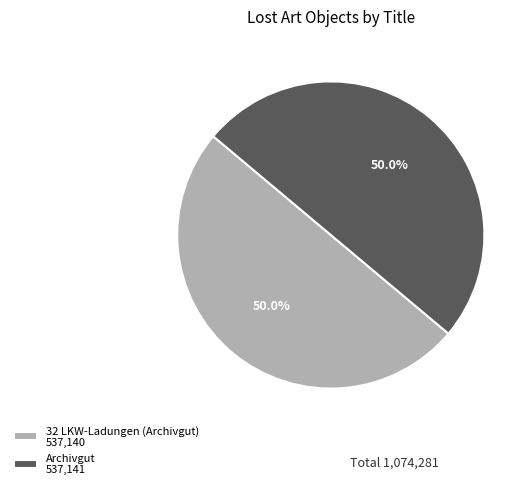

Approximately how many times larger is the value at 32 LKW-Ladungen (Archivgut) compared to Archivgut?

1.0